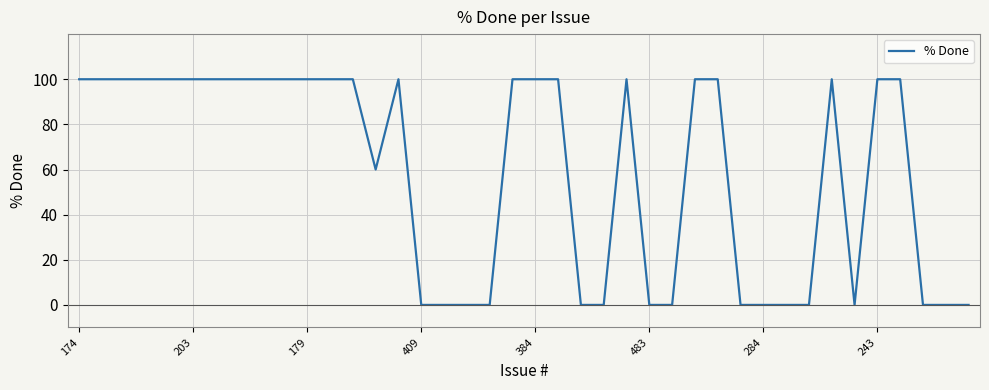

What is the greatest value displayed?

100